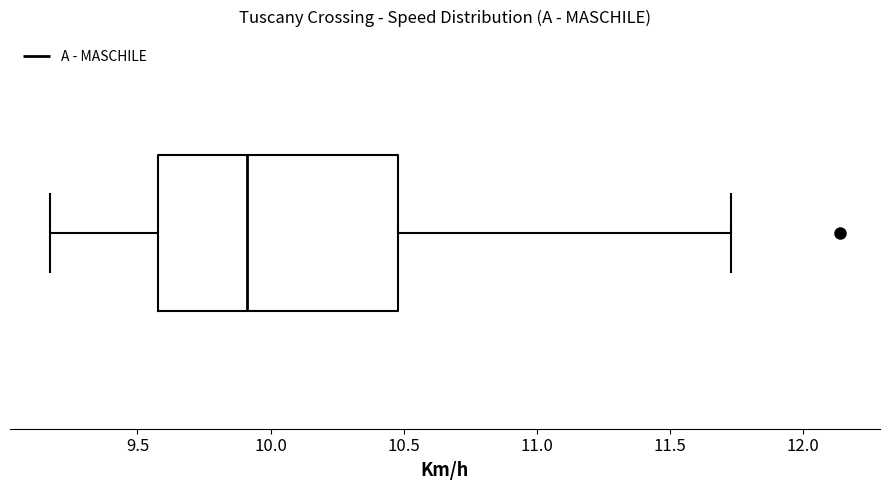

Transcribe this box plot: give where the median line is, the range the box spans, and where the two whiskers end, as read against the x-axis. The values are not printed on the chart, so give them approximately, as read against the axis.

median 9.90, box 9.60 to 10.50, whiskers 9.15 to 11.75